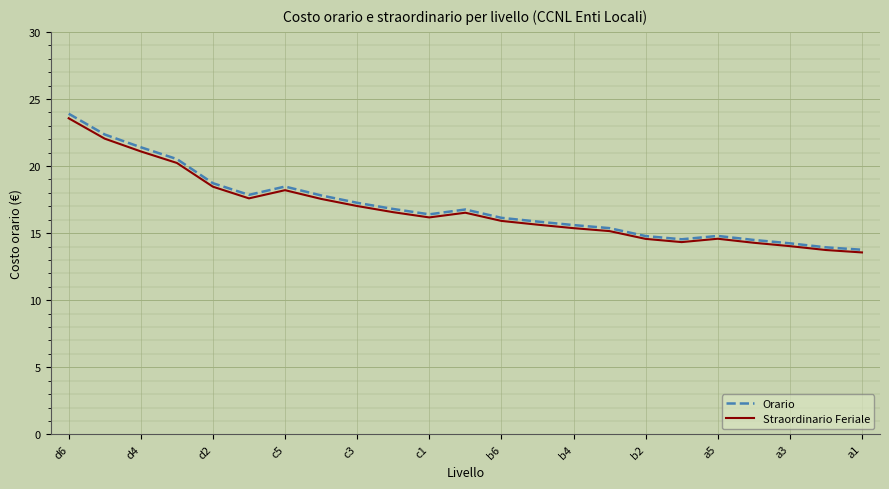

Which series has the largest range (max minus min)?

Orario